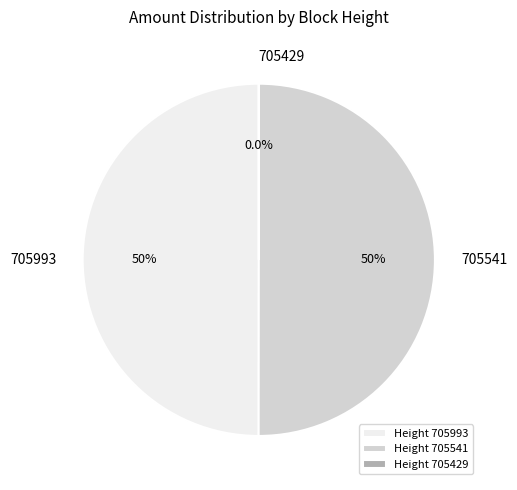

How much of the chart is everything except 705541?

50.0%